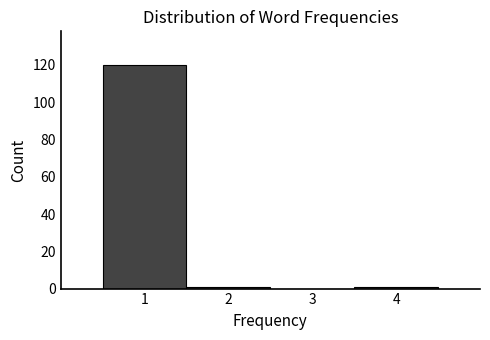

How tall is the bar that spans 0.5 to 1.5 on the x-axis? The values are not printed on the chart, so give them approximately, as read against the axis.

120